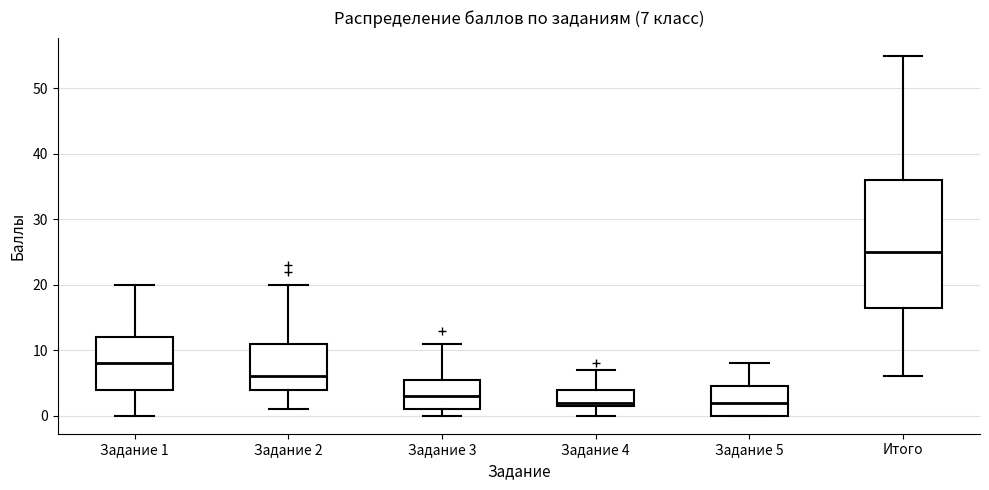

Which box is the tallest, from its lower edge to its upper edge?

Итого